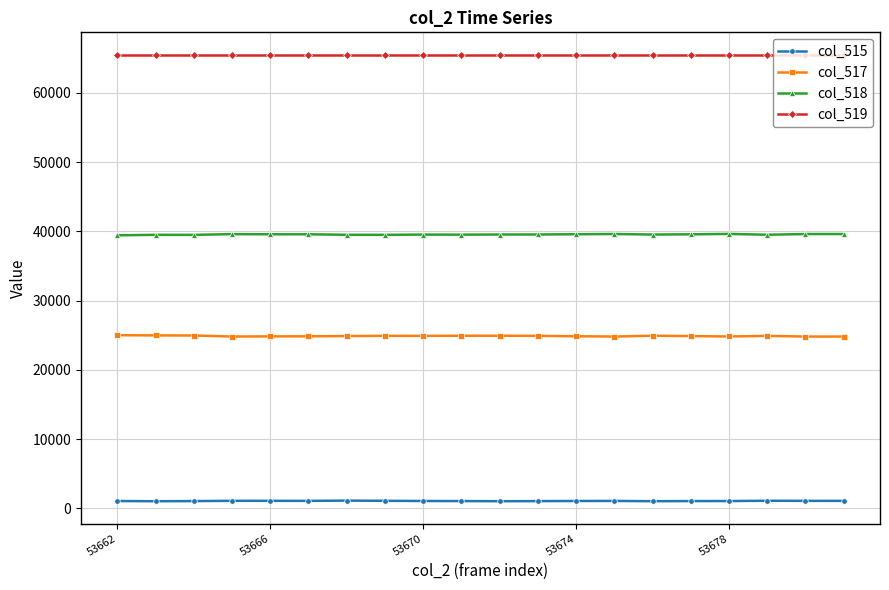

At how many categories does at least one series exceed 36647?

20